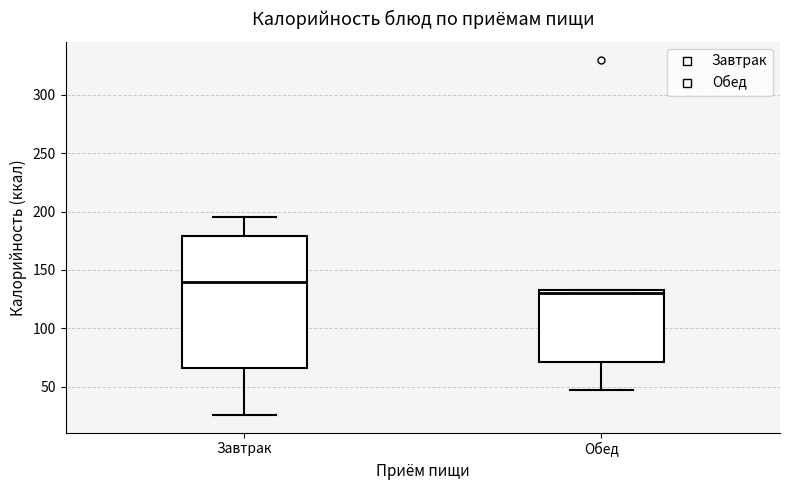

Reading left to right, read every box against the y-axis: the position of its median line, the range the box covers, and the ends of its whiskers. The values are not printed on the chart, so give them approximately, as read against the axis.

Завтрак: median 140, box 65 to 180, whiskers 25 to 195
Обед: median 130, box 70 to 135, whiskers 45 to 135